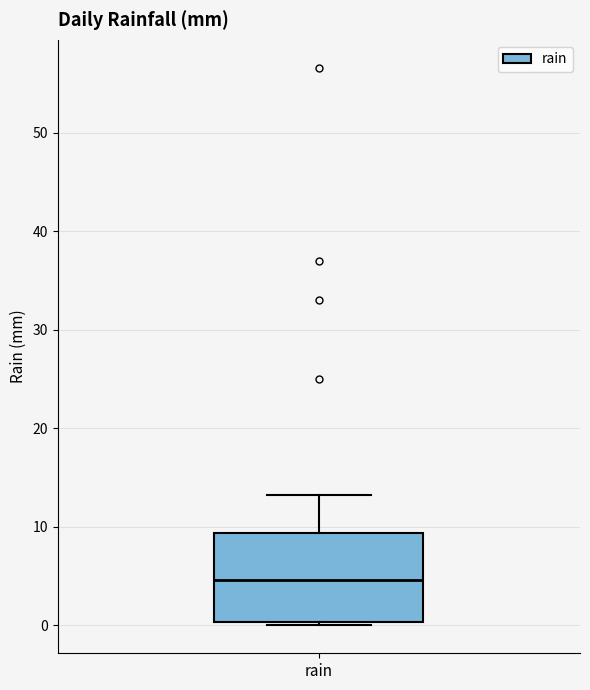

Transcribe this box plot: give where the median line is, the range the box spans, and where the two whiskers end, as read against the y-axis. The values are not printed on the chart, so give them approximately, as read against the axis.

median 5, box 0 to 9, whiskers 0 (just below the box's lower edge) to 13